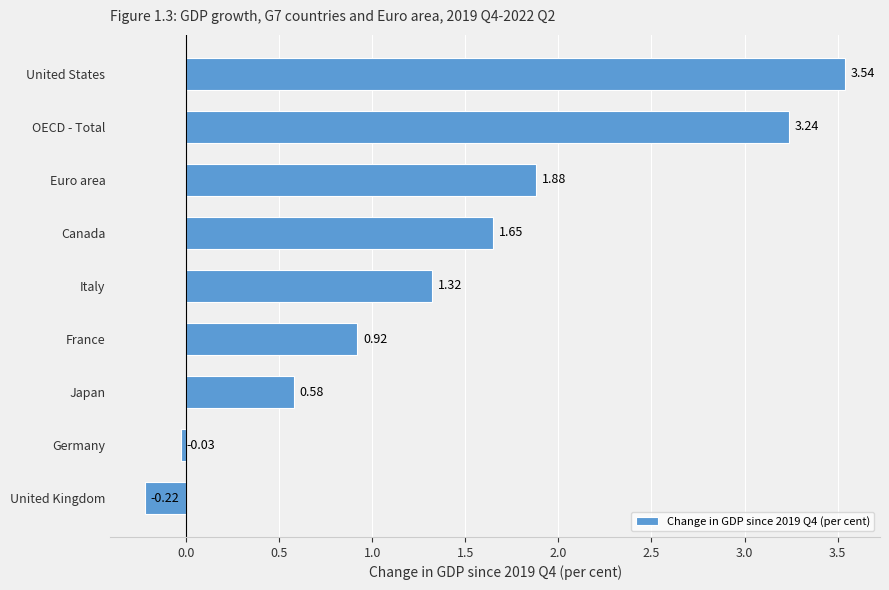

Between Germany and France, which is larger?

France